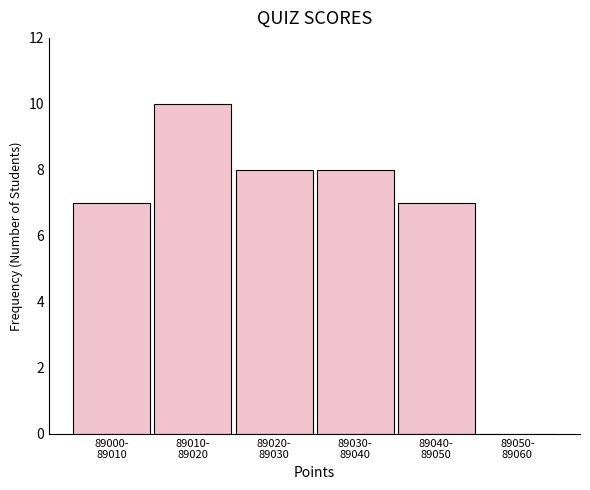

What is the maximum value shown in the chart?

10